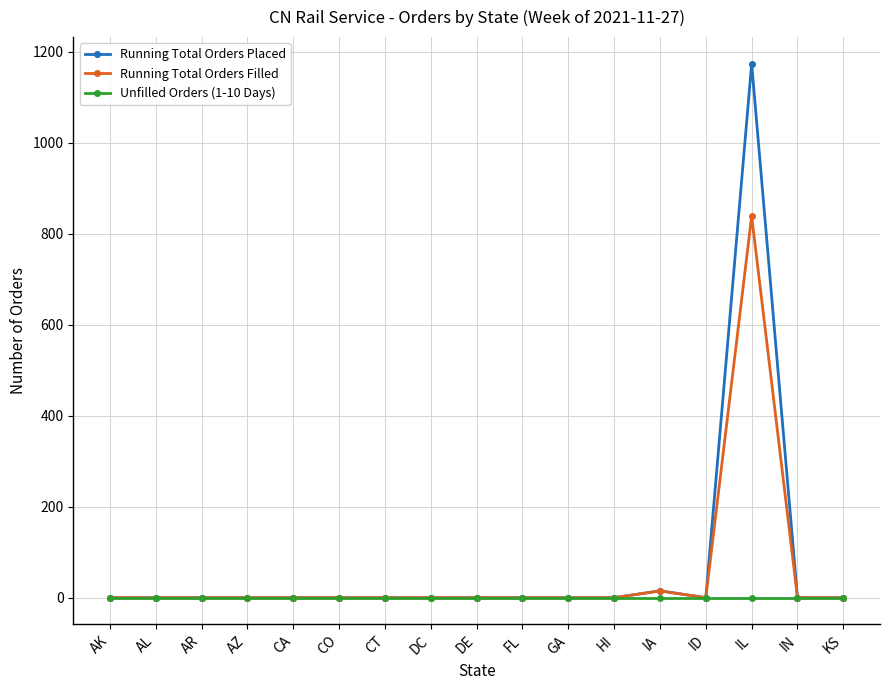

What is the sum of all Running Total Orders Placed values?

1189